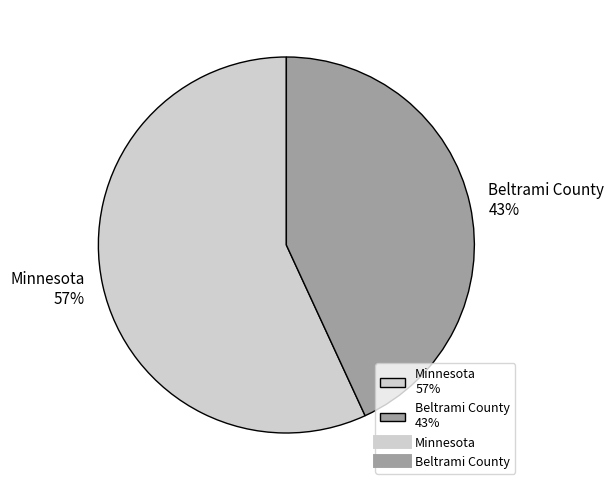

Is it true that Minnesota is 71% of the pie?

False